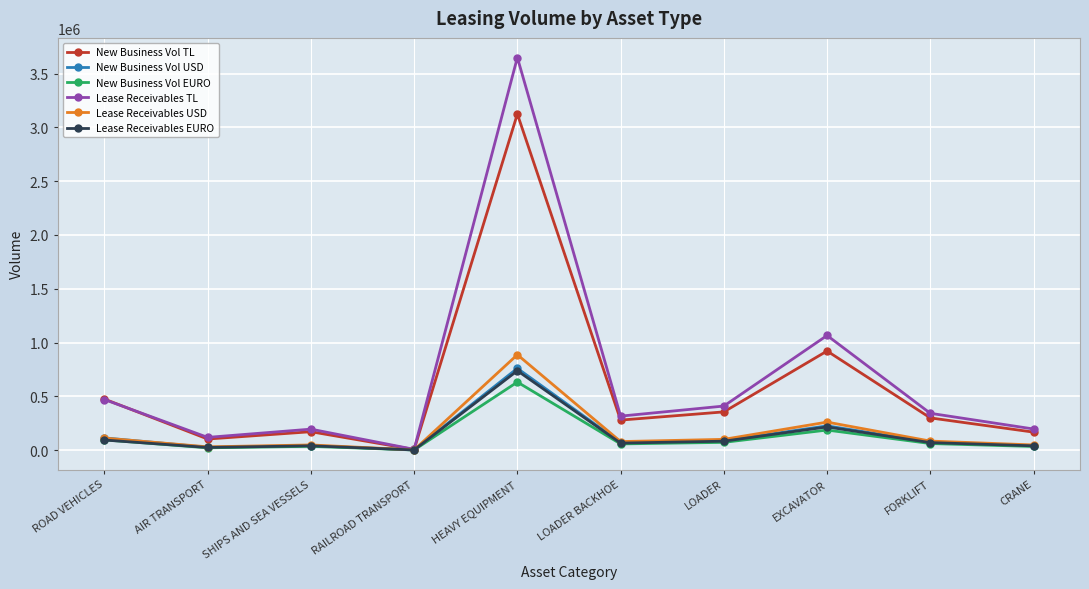

At which label does New Business Vol TL reach its minimum?

RAILROAD TRANSPORT